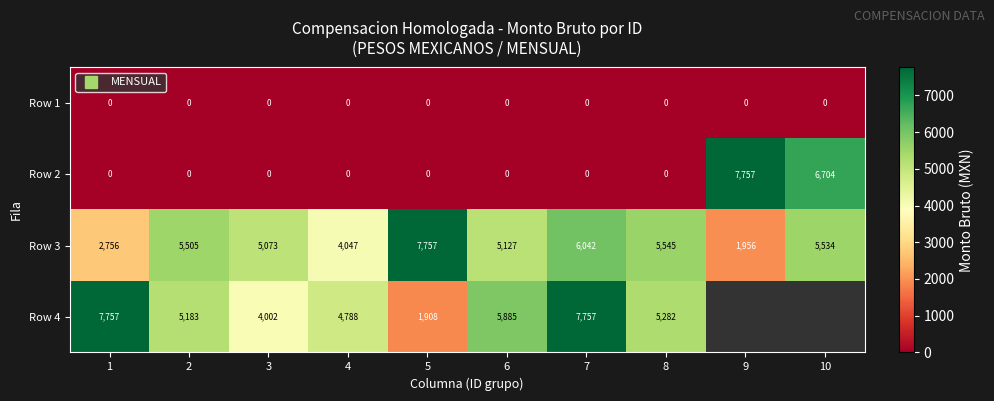

Rank the series at 6 from highest to lowest value.

Row 4, Row 3, Row 1, Row 2